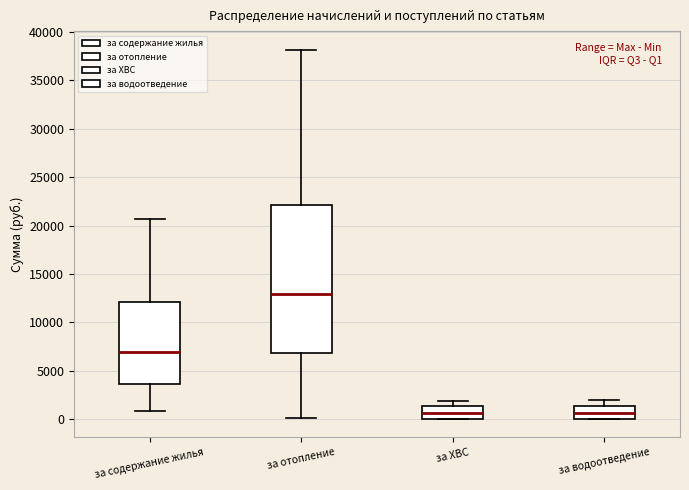

Which box's median line is the highest?

за отопление